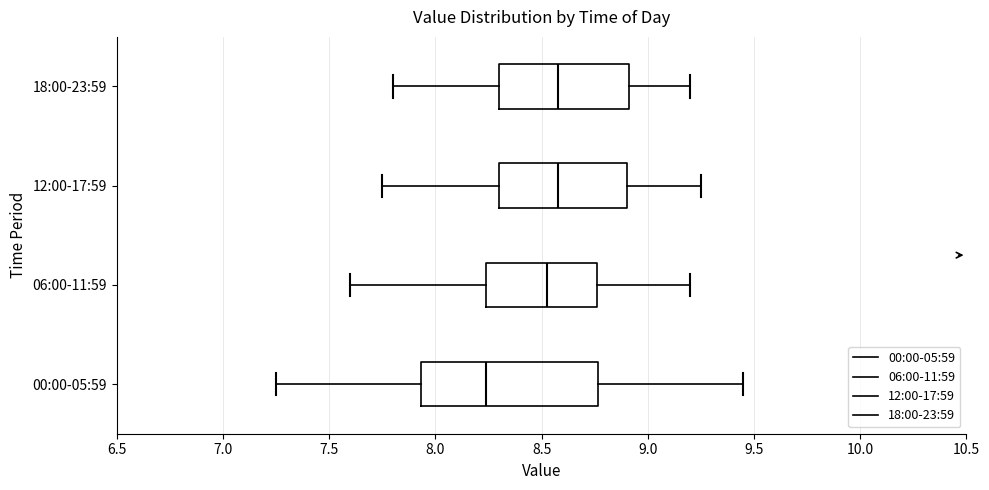

Reading bottom to top, transcribe this box plot: for each box, give where its median line is, the range the box spans, and where its two whiskers end, as read against the x-axis. The values are not printed on the chart, so give them approximately, as read against the axis.

00:00-05:59: median 8.25, box 7.95 to 8.75, whiskers 7.25 to 9.45
06:00-11:59: median 8.55, box 8.25 to 8.75, whiskers 7.60 to 9.20
12:00-17:59: median 8.60, box 8.30 to 8.90, whiskers 7.75 to 9.25
18:00-23:59: median 8.60, box 8.30 to 8.90, whiskers 7.80 to 9.20